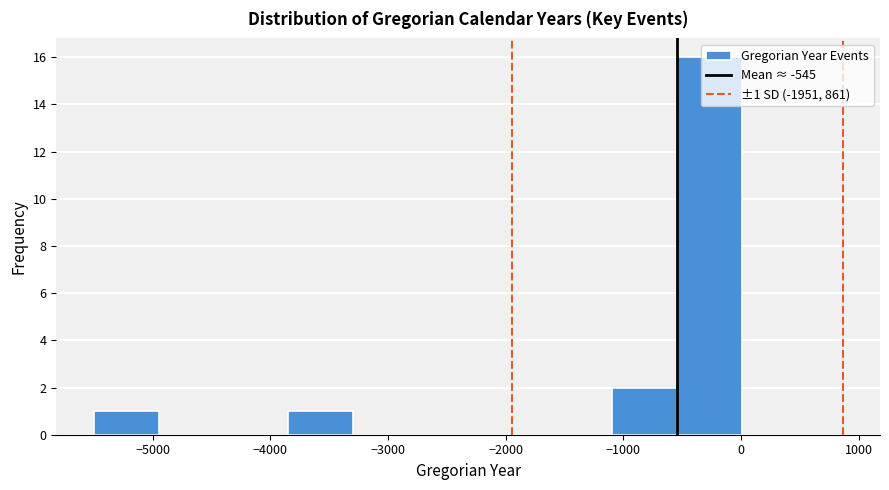

Which range on the x-axis has the tallest bar?

-500 to 0